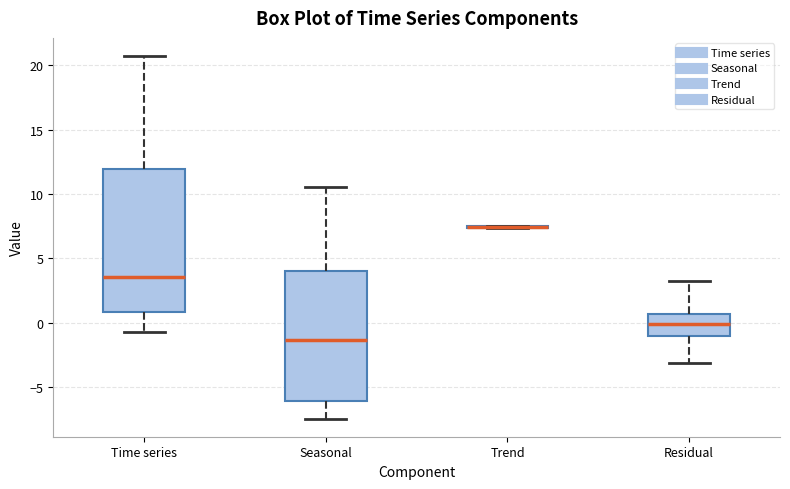

Where does the median line of the box for Residual sit on the y-axis? The values are not printed on the chart, so give them approximately, as read against the axis.

0.0